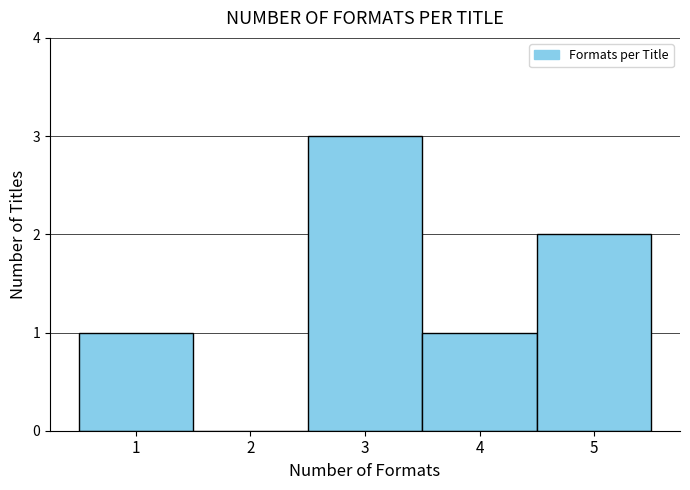

Reading right to left, extract all data points from this chart.

5=2	4=1	3=3	2=0	1=1